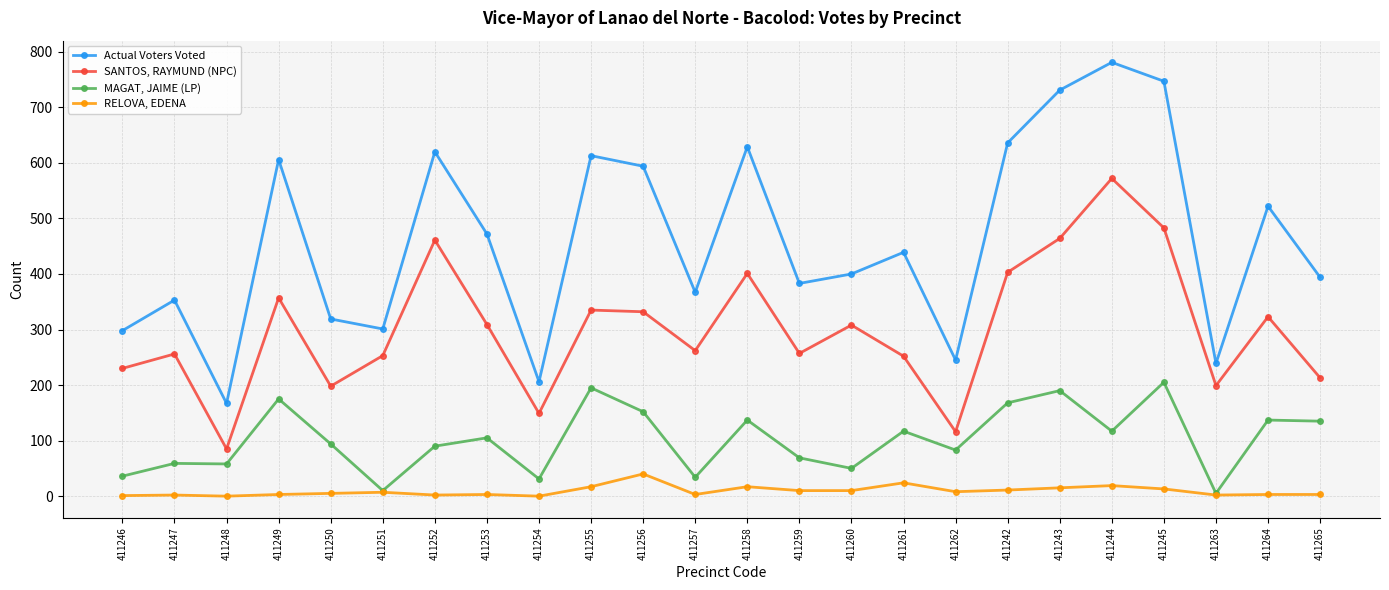

What is the difference between the Actual Voters Voted values at 411251 and 411258?

328